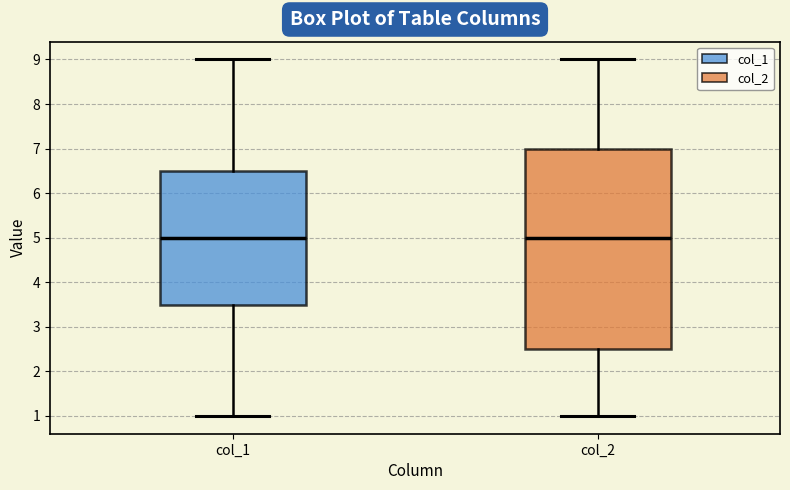

Reading left to right, read every box against the y-axis: the position of its median line, the range the box covers, and the ends of its whiskers. The values are not printed on the chart, so give them approximately, as read against the axis.

col_1: median 5.0, box 3.5 to 6.5, whiskers 1.0 to 9.0
col_2: median 5.0, box 2.5 to 7.0, whiskers 1.0 to 9.0